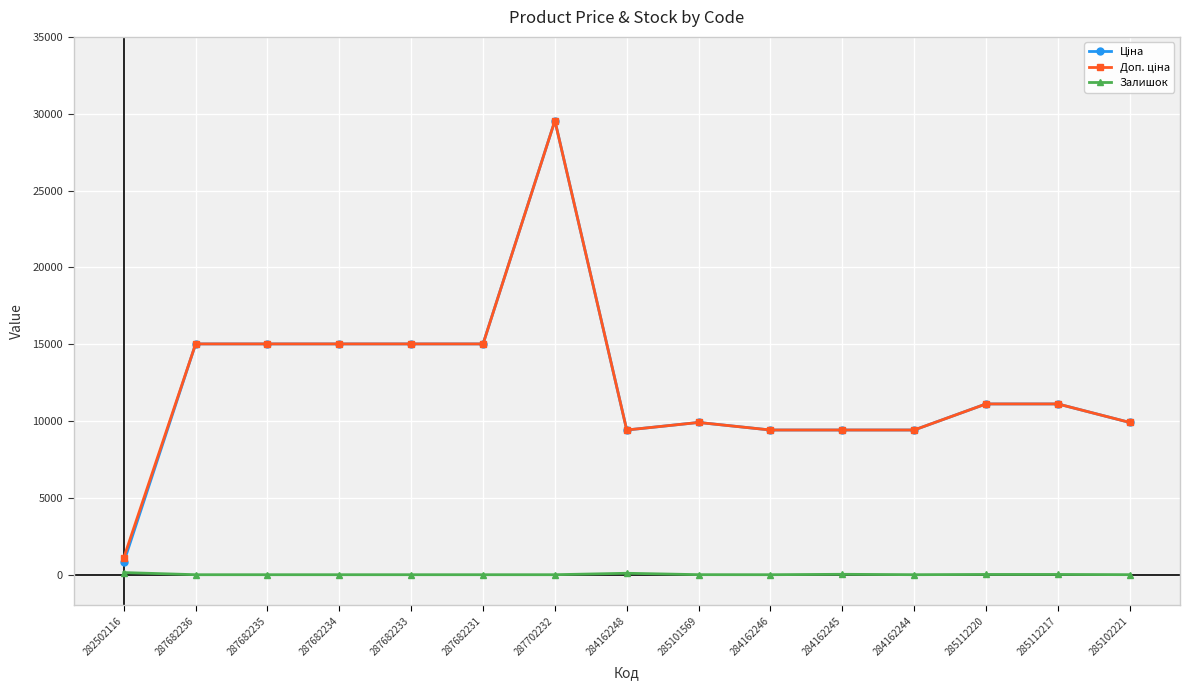

Count the number of categories in the chart.

15